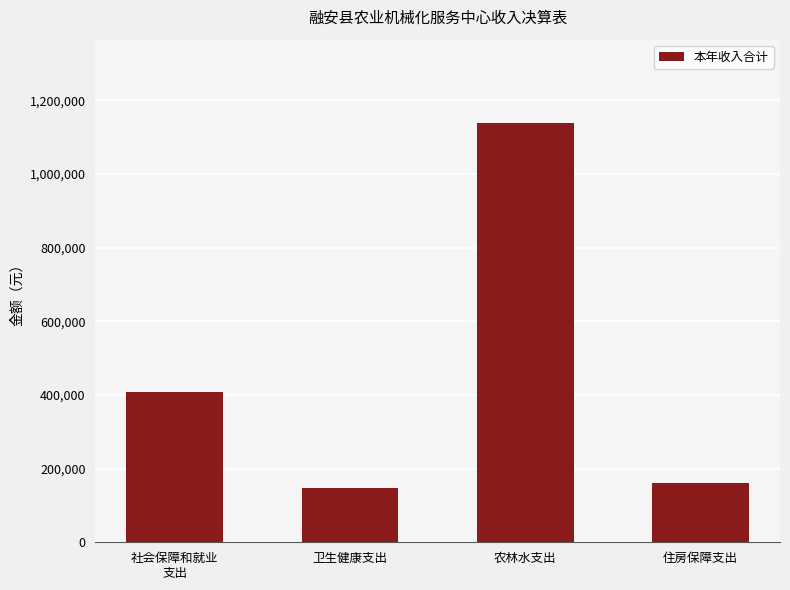

What is the minimum value shown in the chart?

146493.6